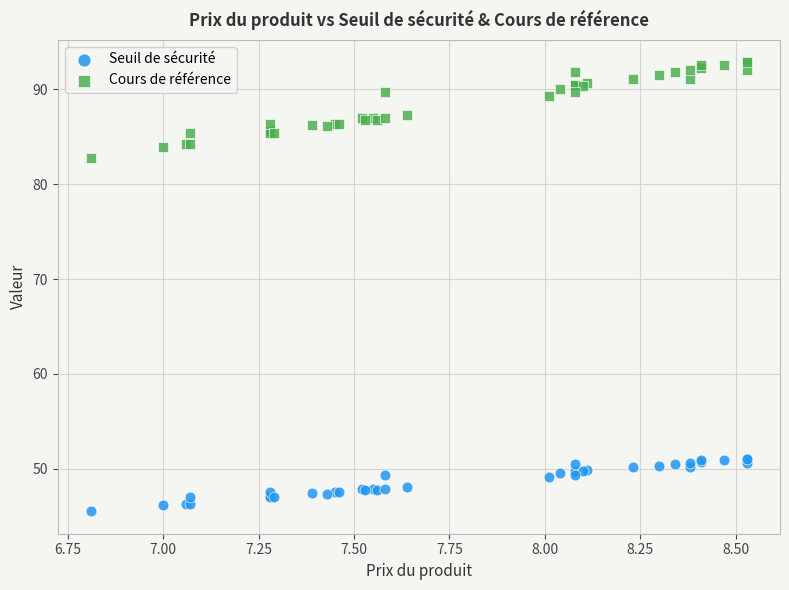

What are all the series names shown in the legend?

Seuil de sécurité, Cours de référence